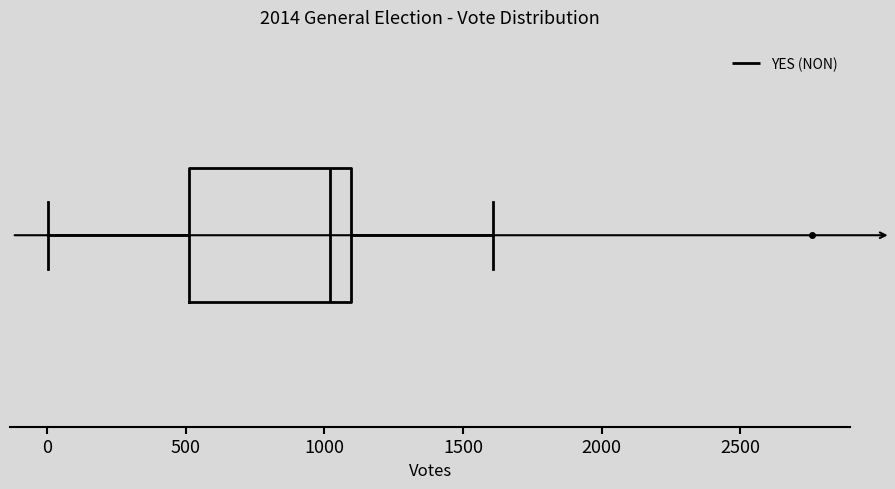

Transcribe this box plot: give where the median line is, the range the box spans, and where the two whiskers end, as read against the x-axis. The values are not printed on the chart, so give them approximately, as read against the axis.

median 1000, box 500 to 1100, whiskers 0 to 1600